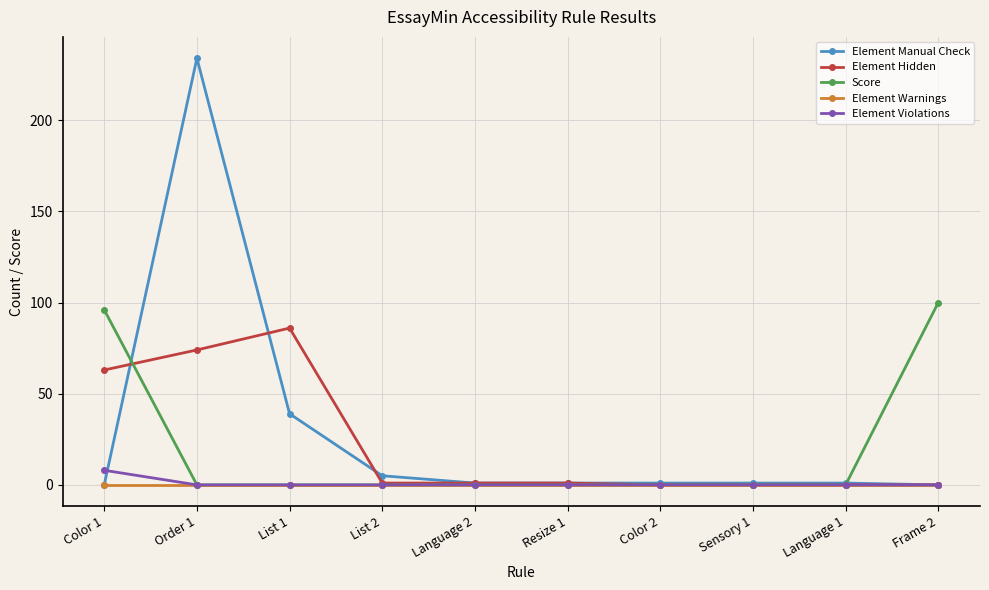

What is the greatest value displayed?

234